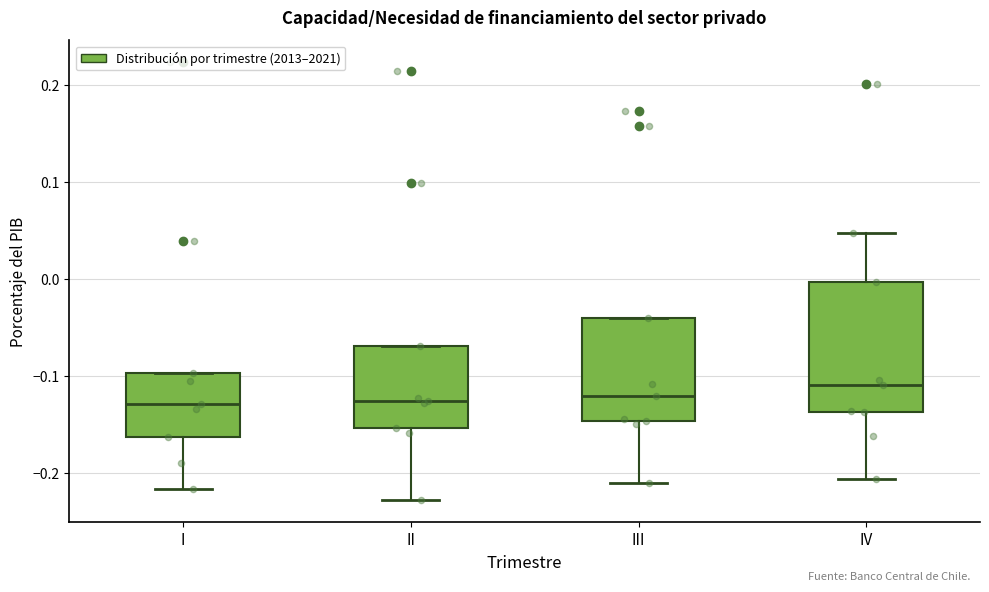

Where does the median line of the box for II sit on the y-axis? The values are not printed on the chart, so give them approximately, as read against the axis.

-0.13